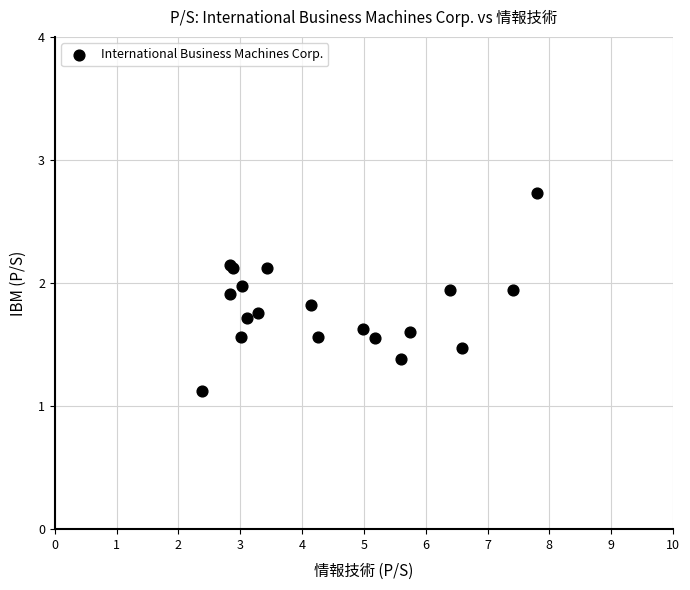

What Y value in the scatter plot is closest to 1?

1.1